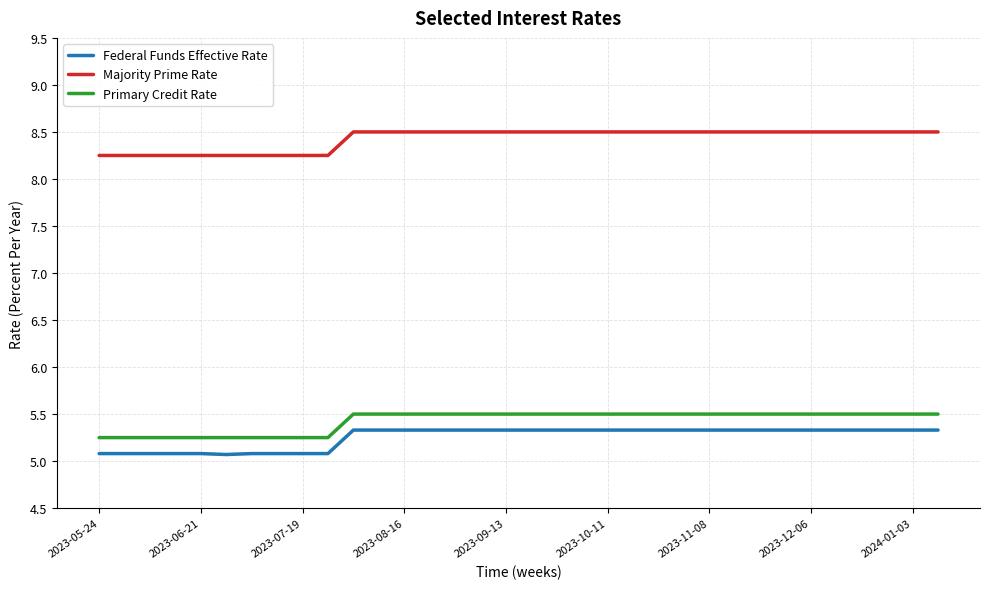

Which series has the largest total across all categories?

Majority Prime Rate